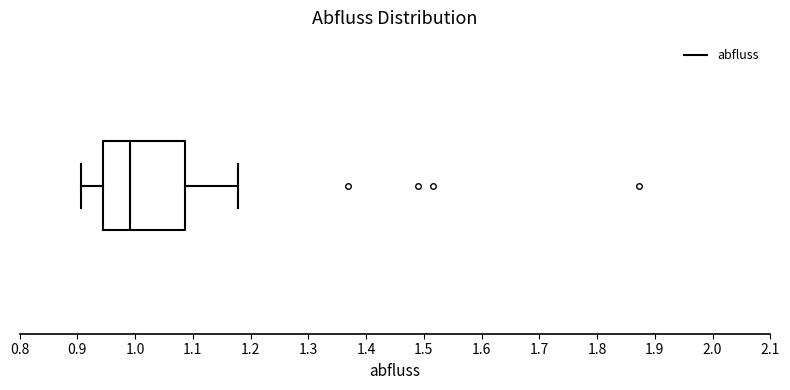

Where is the right edge of the box on the x-axis? The values are not printed on the chart, so give them approximately, as read against the axis.

1.09